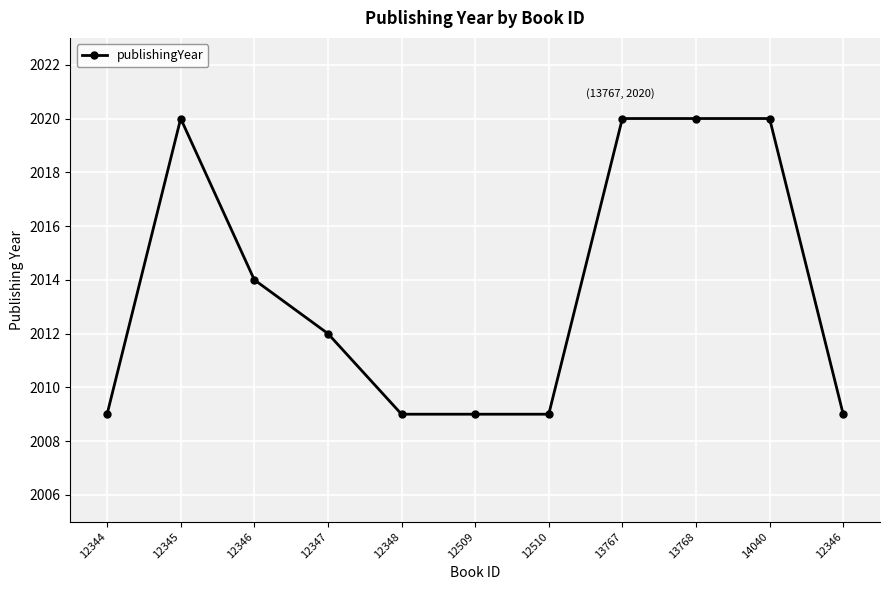

List the labels in order of value, smallest first.

12344, 12348, 12509, 12510, 12346, 12347, 12346, 12345, 13767, 13768, 14040